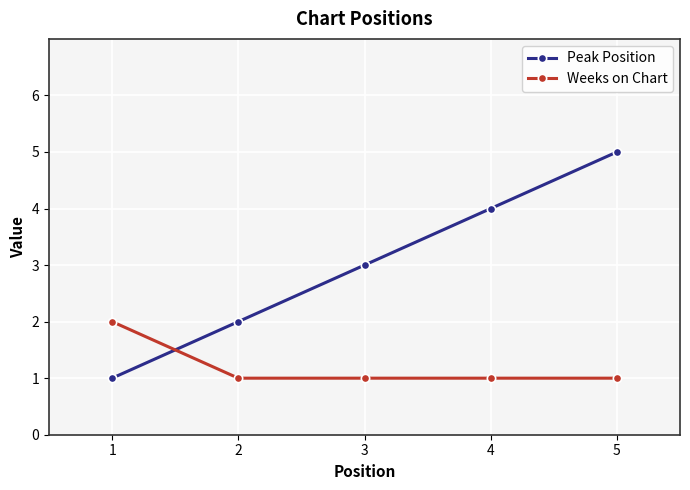

The value of Peak Position at 2 is 4. True or false?

False